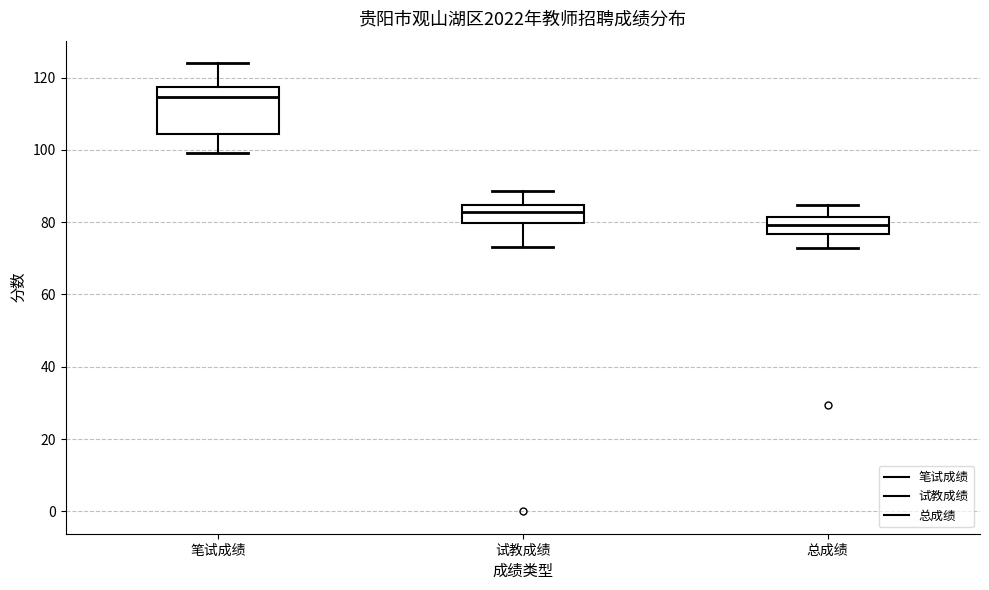

Reading left to right, transcribe this box plot: for each box, give where its median line is, the range the box spans, and where its two whiskers end, as read against the y-axis. The values are not printed on the chart, so give them approximately, as read against the axis.

笔试成绩: median 114, box 104 to 118, whiskers 100 to 124
试教成绩: median 82, box 80 to 84, whiskers 74 to 88
总成绩: median 80, box 76 to 82, whiskers 72 to 84